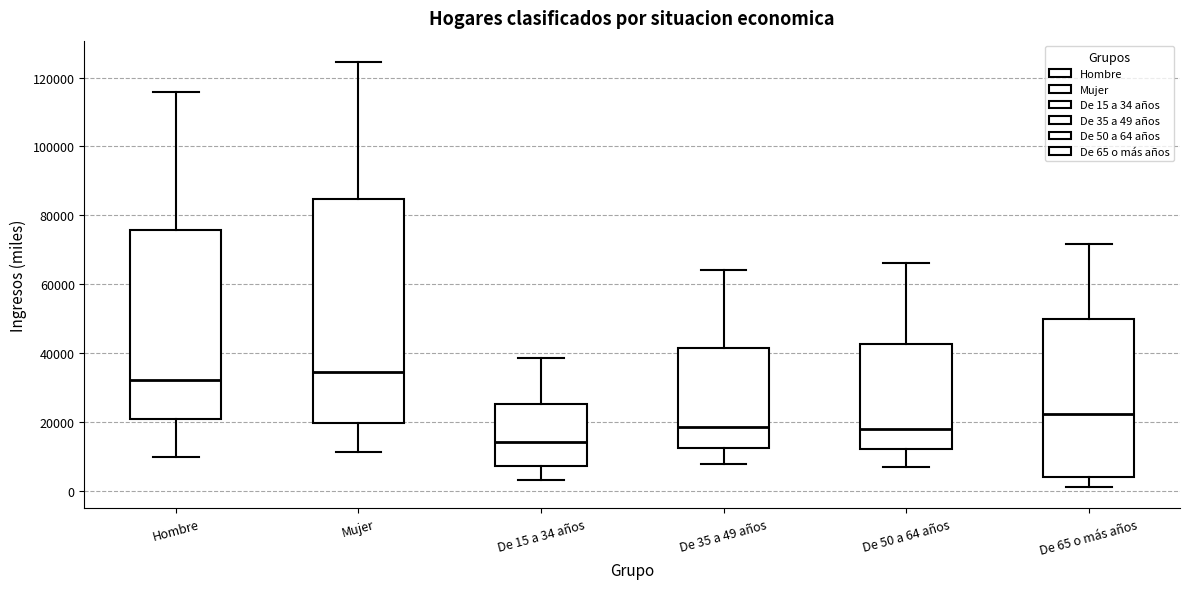

Which box has the lowest median line?

De 15 a 34 años